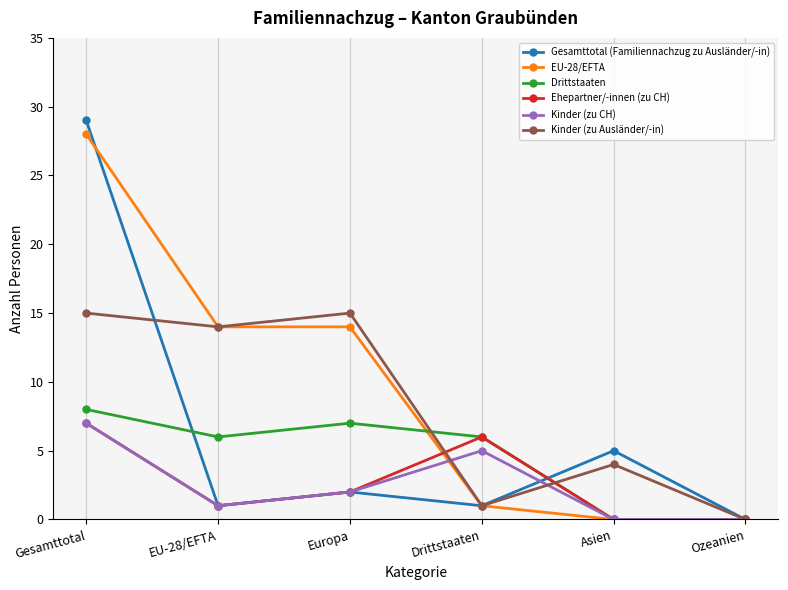

Which category has the highest value across all series?

Gesamttotal